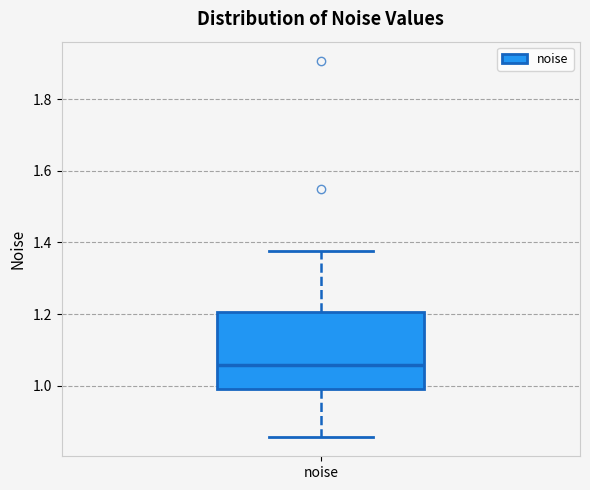

Read this box plot against the y-axis: the position of the median line, the range covered by the box, and the ends of both whiskers. The values are not printed on the chart, so give them approximately, as read against the axis.

median 1.06, box 1.00 to 1.20, whiskers 0.86 to 1.38